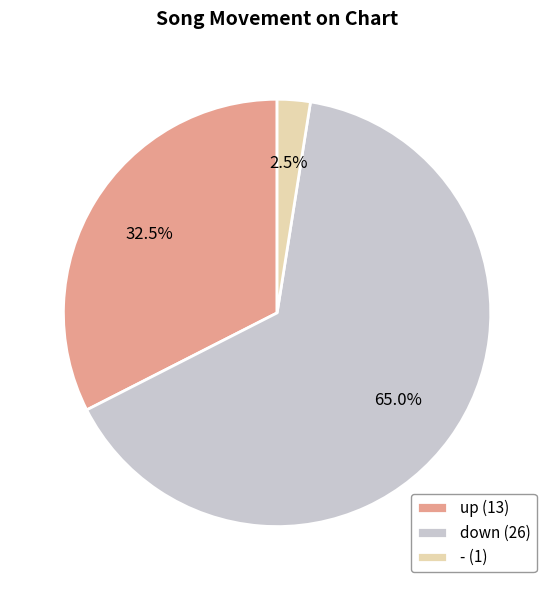

What percentage is the down slice, to the nearest percent?

65%